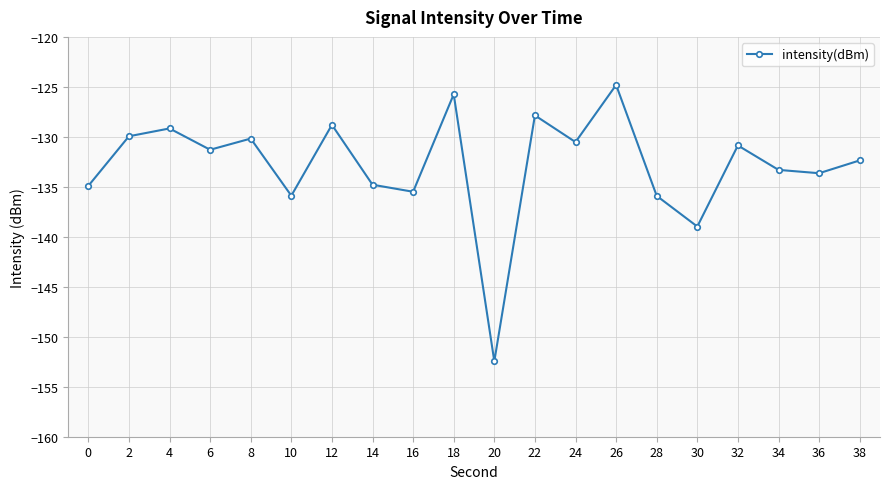

At which category does the chart reach its peak across all series?

26